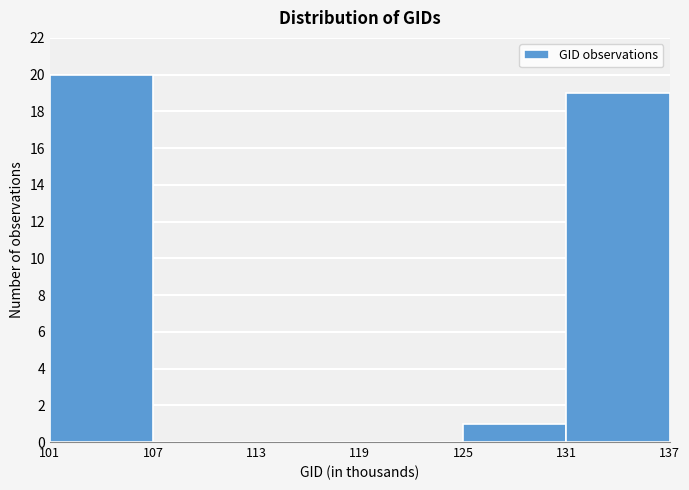

Which range on the x-axis has the tallest bar?

101 to 107